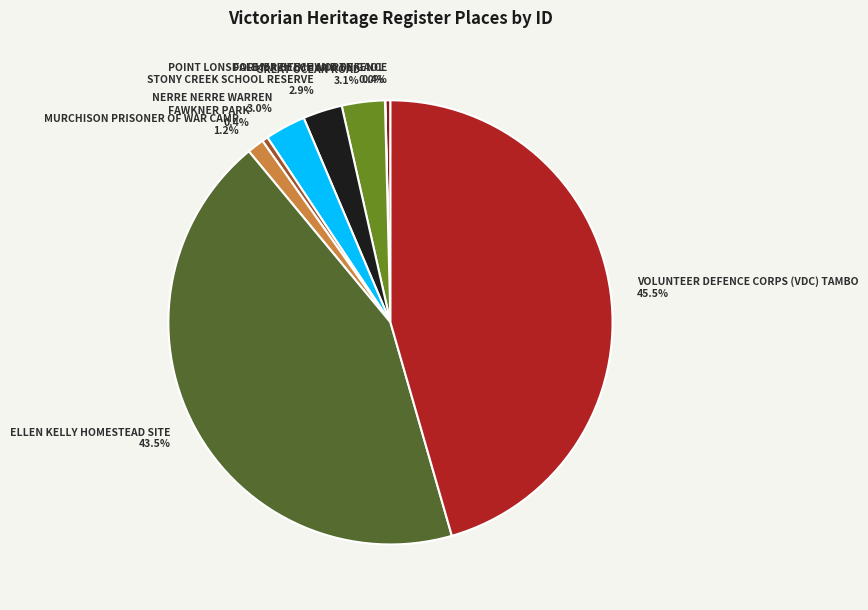

Do ELLEN KELLY HOMESTEAD SITE and POINT LONSDALE MARITIME AND DEFENCE together represent more than half of the pie?

No